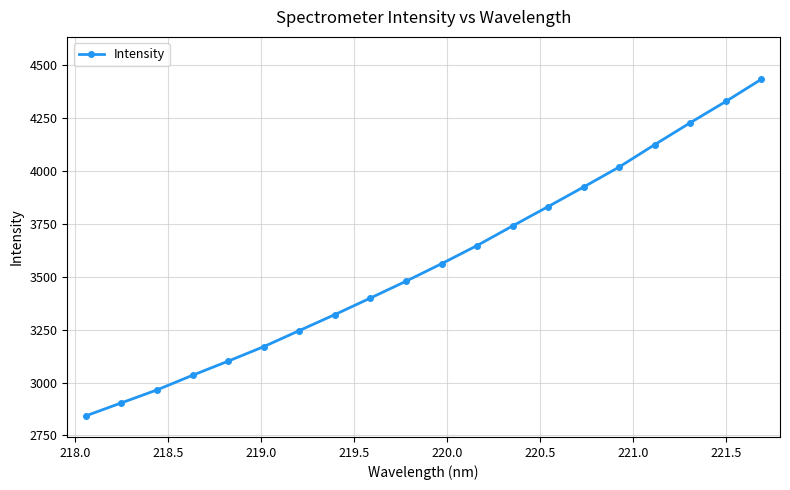

Reading left to right, transcribe all the data shown in this chart.

2842.7	2904.0	2965.1	3034.4	3101.1	3169.6	3245.5	3321.2	3399.3	3478.8	3561.5	3647.4	3740.2	3831.7	3924.4	4018.8	4124.6	4228.0	4328.5	4433.5